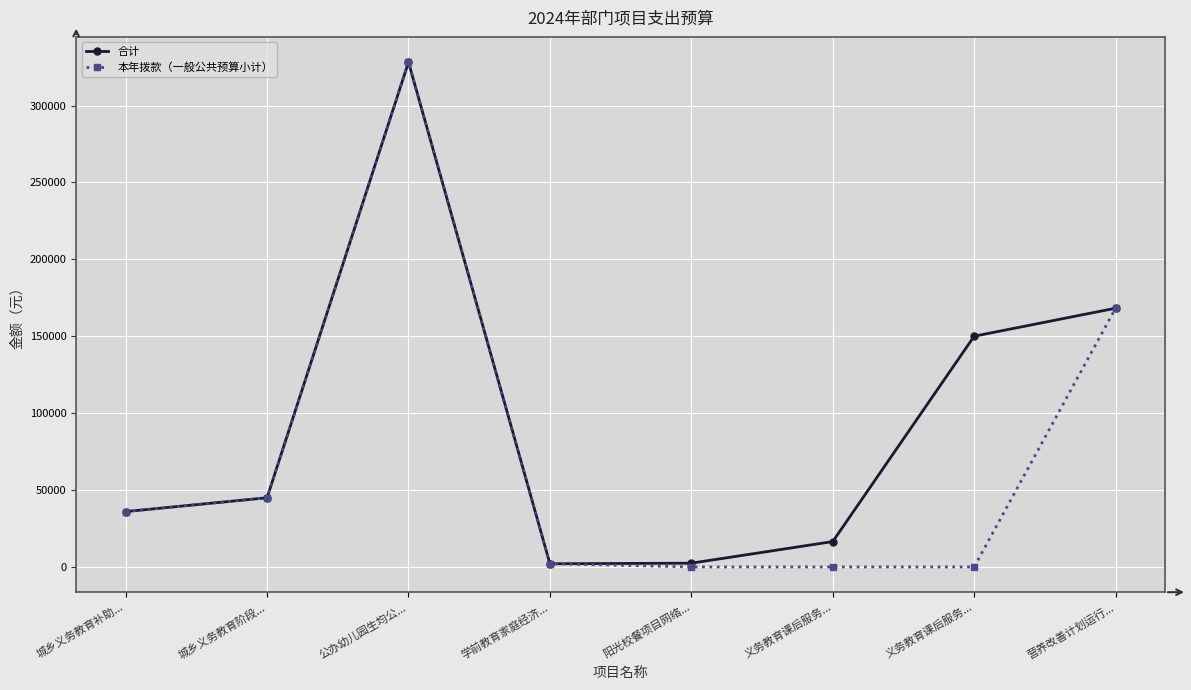

Is this an area chart (filled region under the line)?

No